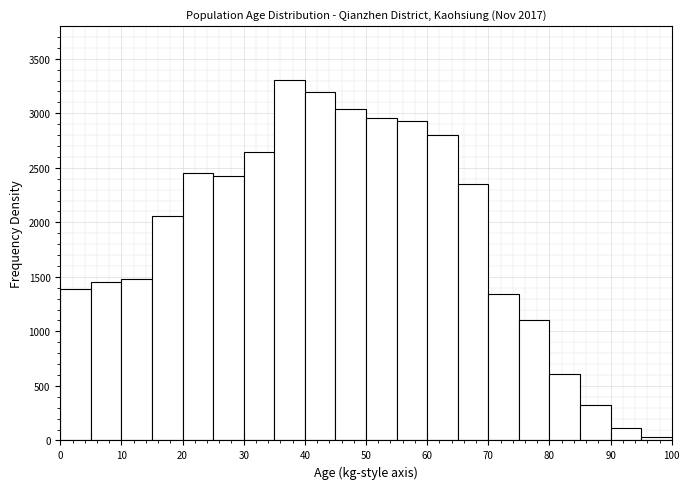

Reading left to right, transcribe this chart: for each bar, give the range it covers on the x-axis and its height. The values are not printed on the chart, so give them approximately, as read against the axis.

0 to 5: 1400
5 to 10: 1450
10 to 15: 1500
15 to 20: 2050
20 to 25: 2450
25 to 30: 2400
30 to 35: 2650
35 to 40: 3300
40 to 45: 3200
45 to 50: 3050
50 to 55: 2950
55 to 60: 2950
60 to 65: 2800
65 to 70: 2350
70 to 75: 1350
75 to 80: 1100
80 to 85: 600
85 to 90: 300
90 to 95: 100
95 to 100: under 50